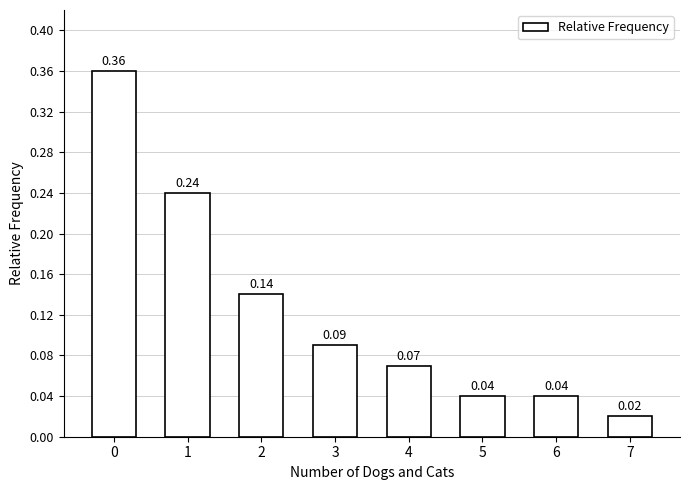

What is the sum of all values?

1.0